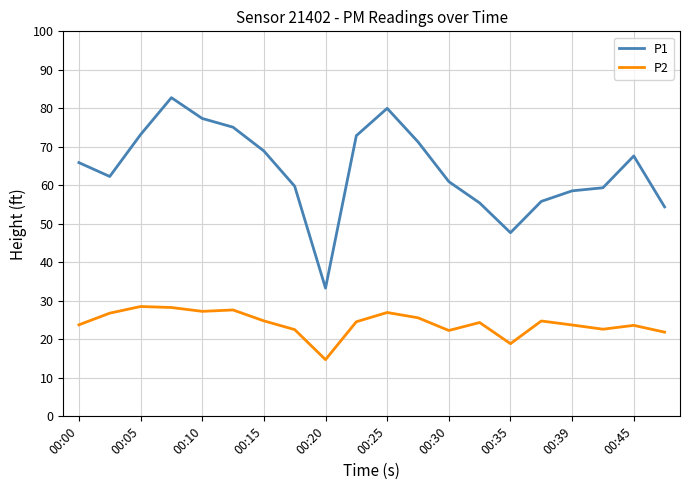

Which series has the largest range (max minus min)?

P1